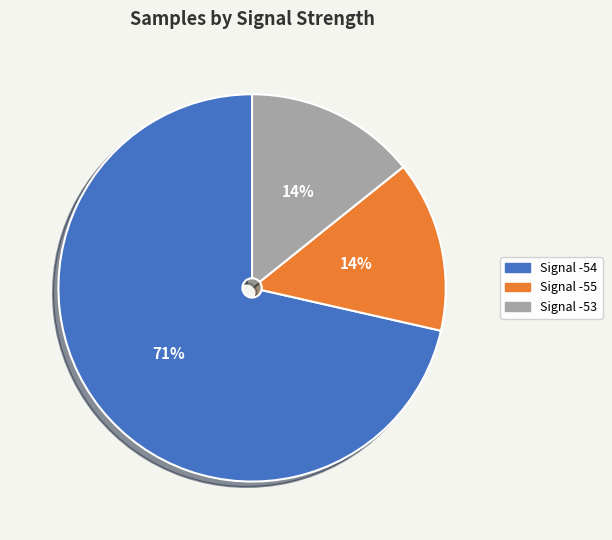

To the nearest percent, what is the average slice percentage?

33%